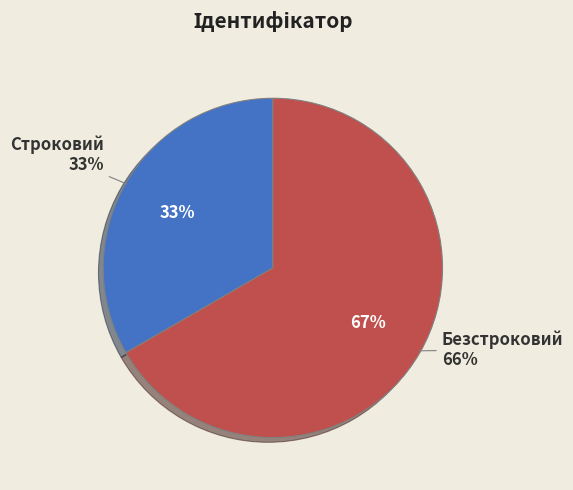

To the nearest percent, what is the difference between the largest and smallest slice percentages?

33%